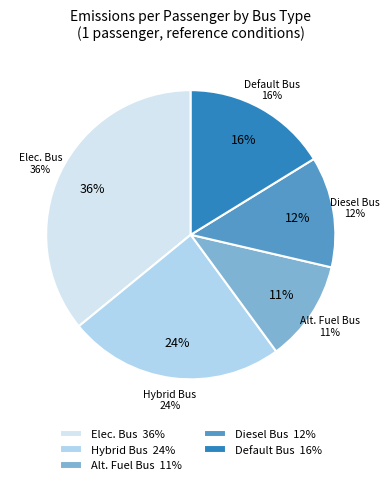

To the nearest percent, what percentage of the pie is ALTERNATIVE FUEL BUSES?

11%